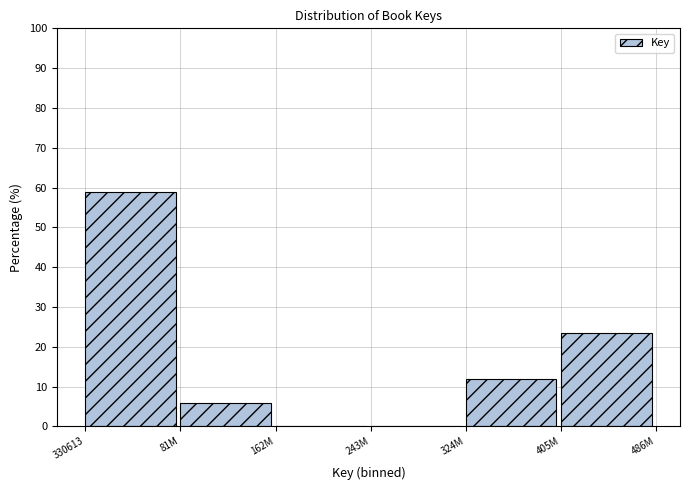

Reading left to right, list all the values displayed in this chart.

330613=58.8	81M=5.9	162M=0.0	243M=0.0	324M=11.8	405M=23.5